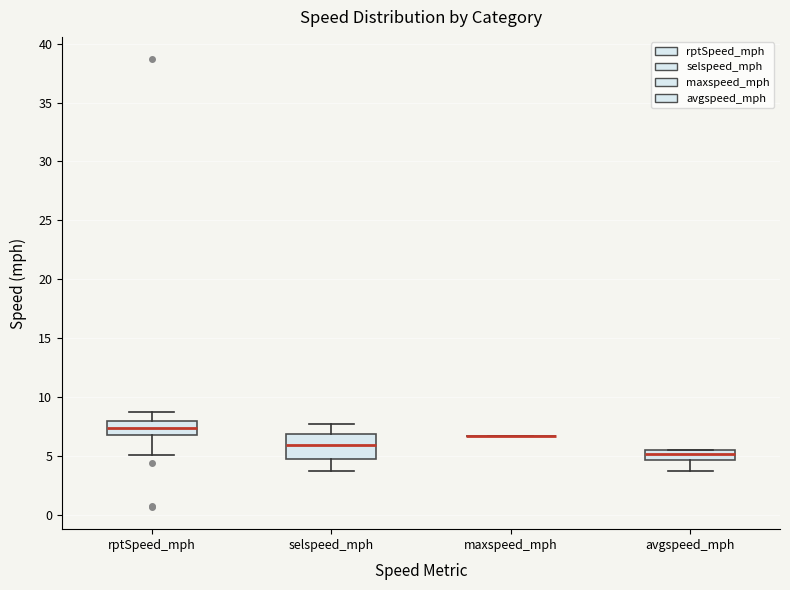

Where does the median line of the box for avgspeed_mph sit on the y-axis? The values are not printed on the chart, so give them approximately, as read against the axis.

5.0